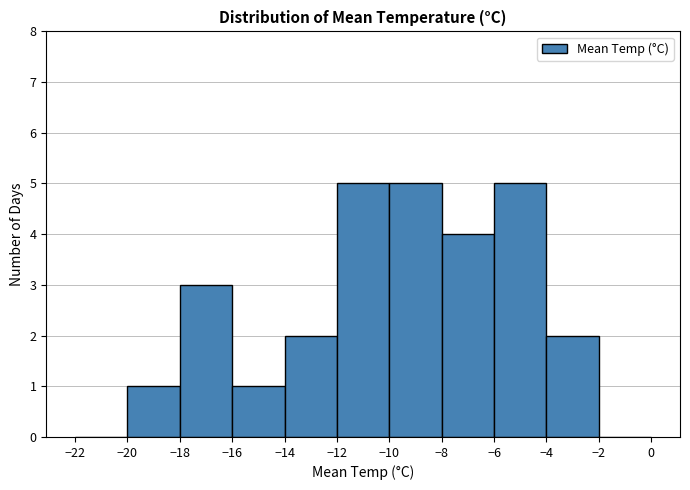

How tall is the bar that spans -10 to -8 on the x-axis? The values are not printed on the chart, so give them approximately, as read against the axis.

5